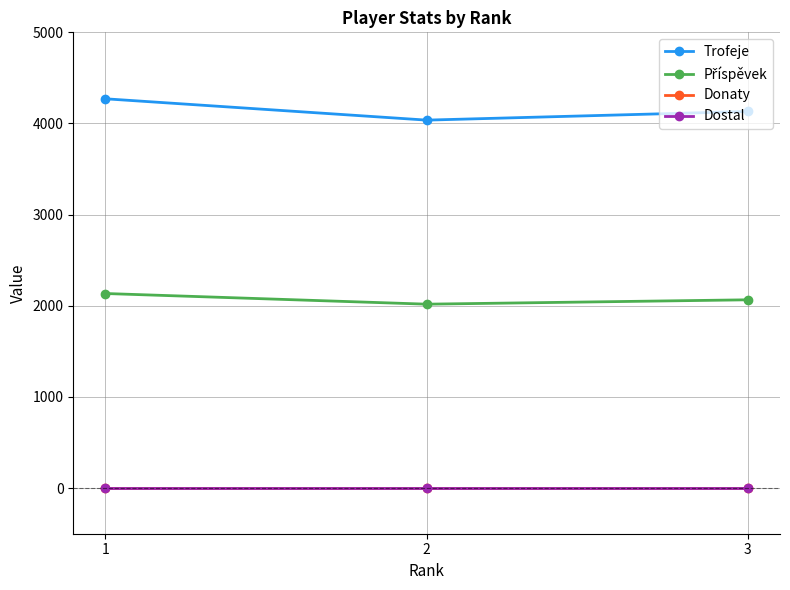

Which series has the largest range (max minus min)?

Trofeje